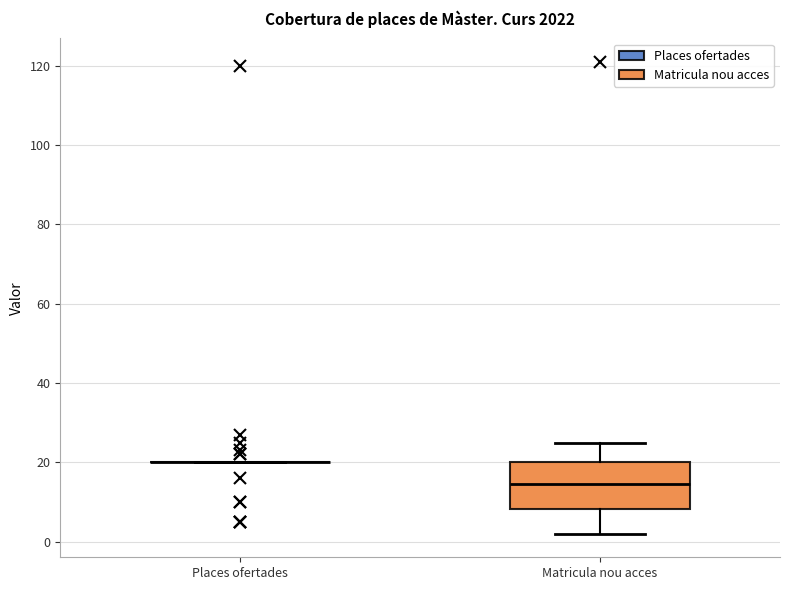

Where does the upper whisker of the box for Matricula nou acces end on the y-axis? The values are not printed on the chart, so give them approximately, as read against the axis.

26